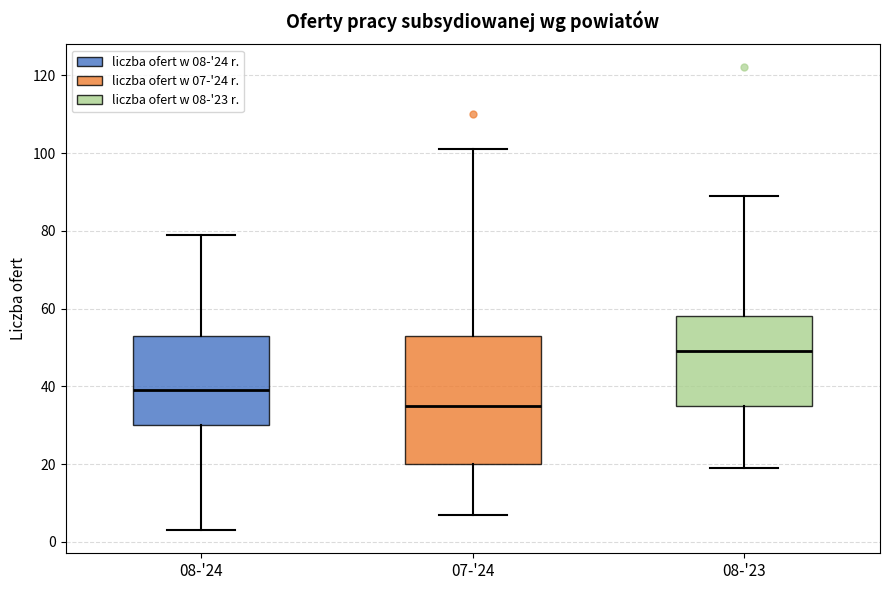

Reading left to right, read every box against the y-axis: the position of its median line, the range the box covers, and the ends of its whiskers. The values are not printed on the chart, so give them approximately, as read against the axis.

08-'24: median 40, box 30 to 54, whiskers 4 to 80
07-'24: median 36, box 20 to 54, whiskers 8 to 102
08-'23: median 50, box 36 to 58, whiskers 20 to 90